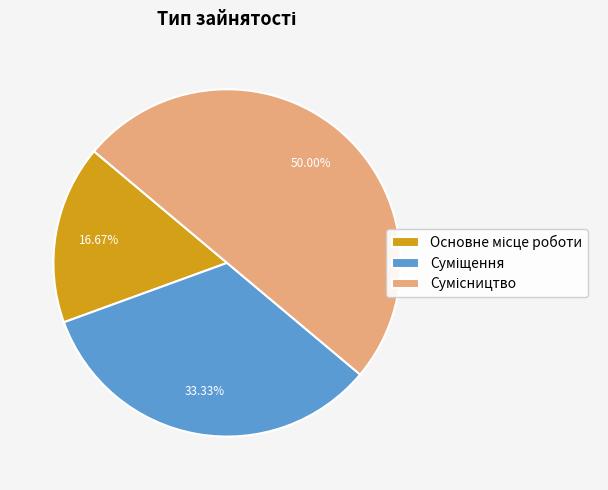

To the nearest percent, what is the combined percentage of Суміщення and Сумісництво?

83%